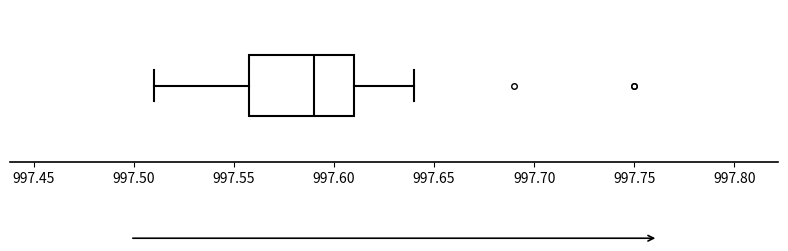

Where is the right edge of the box on the x-axis? The values are not printed on the chart, so give them approximately, as read against the axis.

997.61